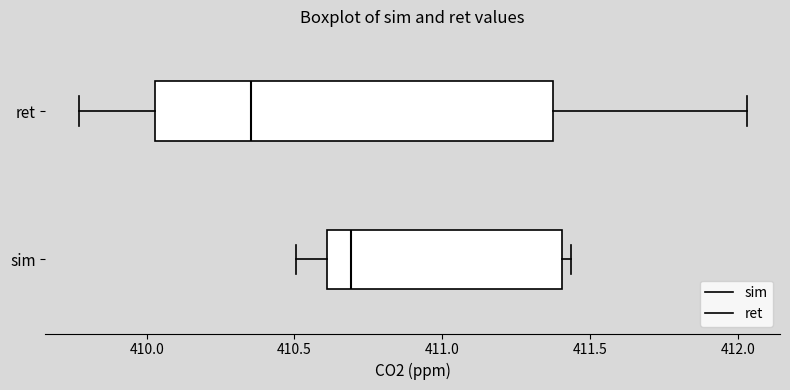

Where does the median line of the box for sim sit on the x-axis? The values are not printed on the chart, so give them approximately, as read against the axis.

410.70